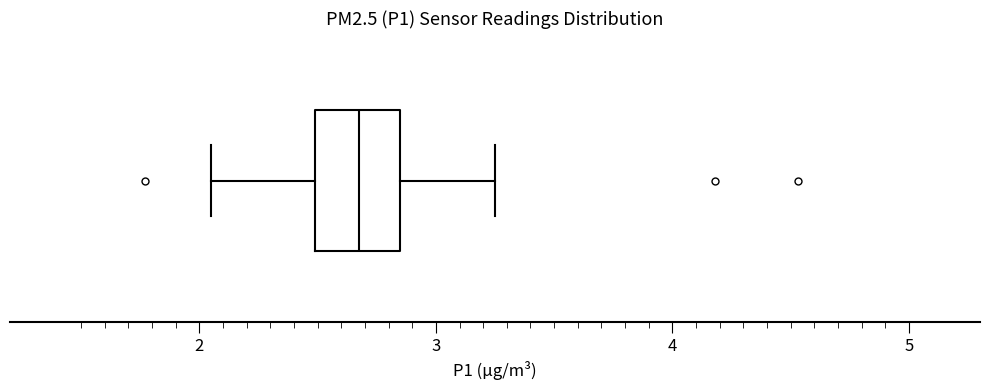

Transcribe this box plot: give where the median line is, the range the box spans, and where the two whiskers end, as read against the x-axis. The values are not printed on the chart, so give them approximately, as read against the axis.

median 2.7, box 2.5 to 2.9, whiskers 2.1 to 3.3